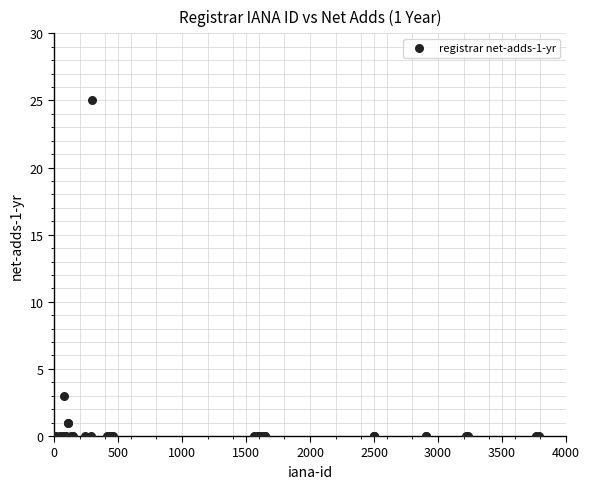

What Y value in the scatter plot is closest to 12?

3